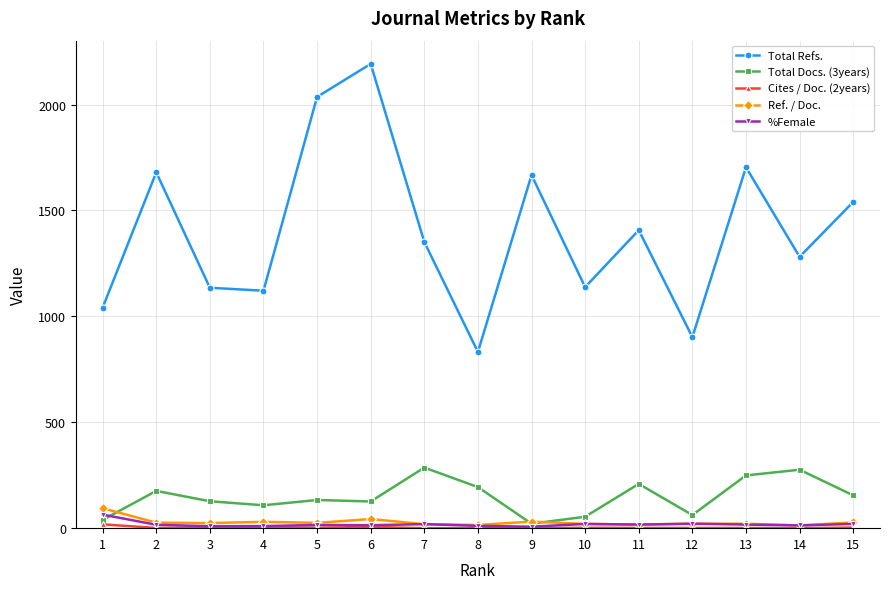

Is this an area chart (filled region under the line)?

No